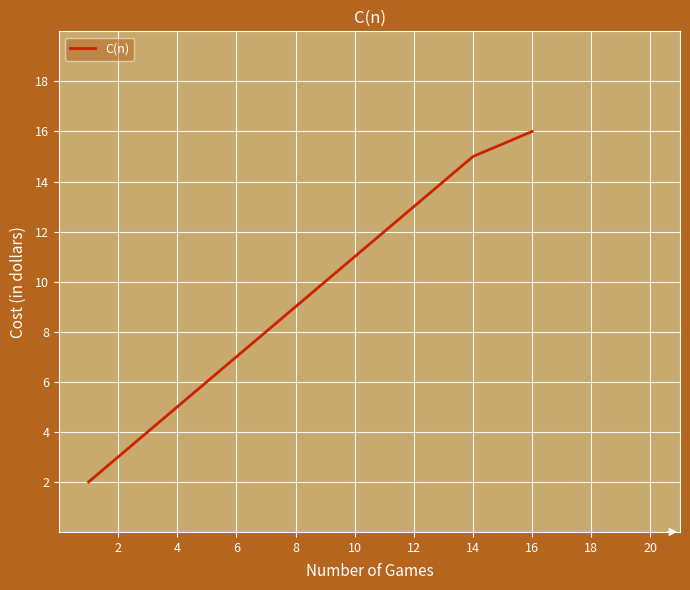

What is the maximum value shown in the chart?

16